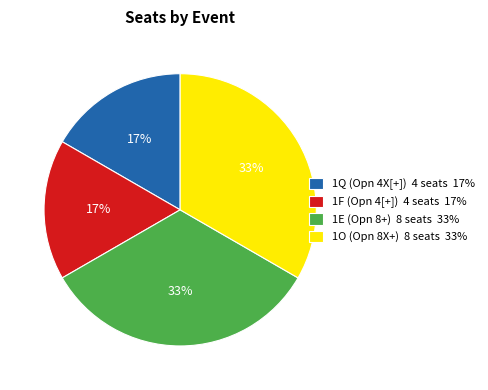

To the nearest percent, what is the average slice percentage?

25%